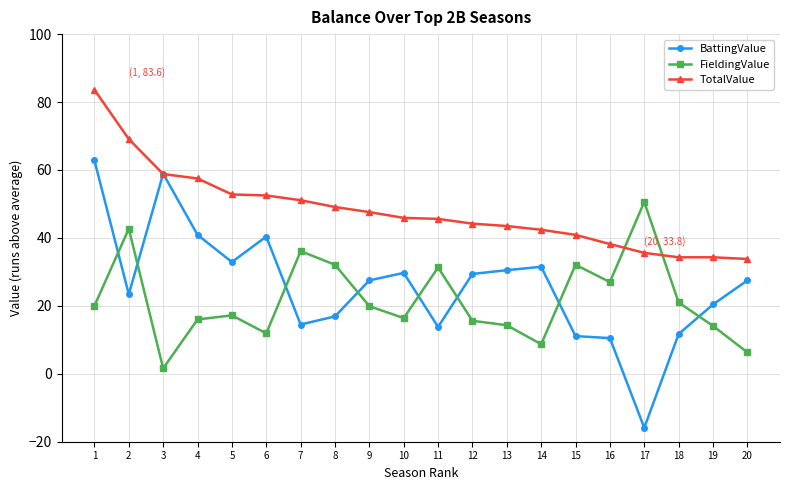

What is the difference between the highest and lowest values at 5?

35.6